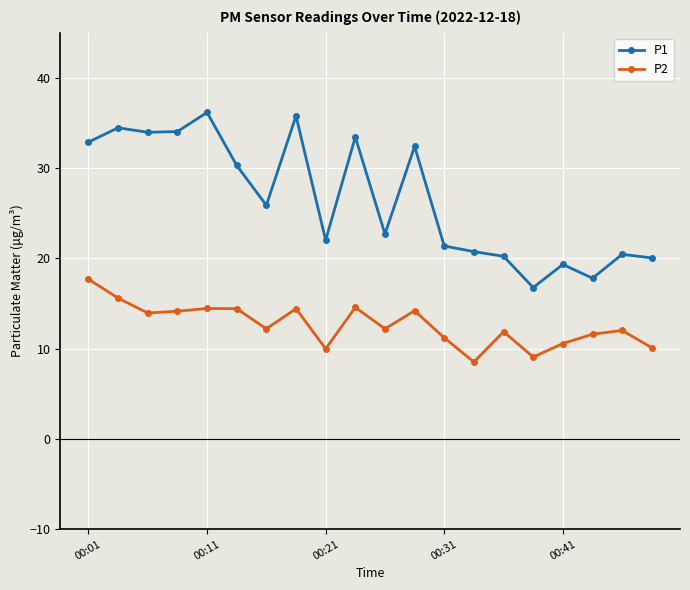

At how many categories does at least one series exceed 27?

9